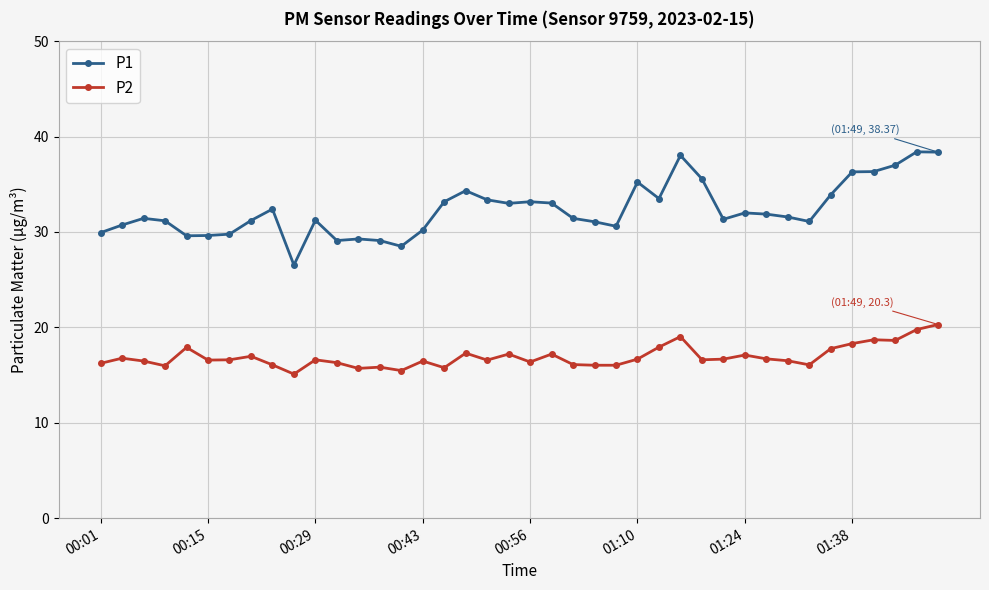

True or false: P2 has more than 1 interior local peaks.

True